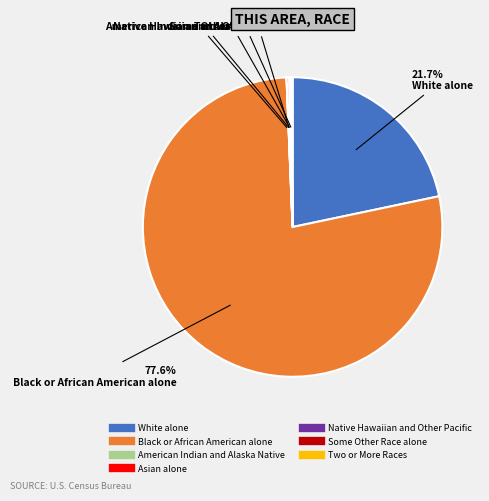

Is there any slice that represents more than half of the pie?

Yes